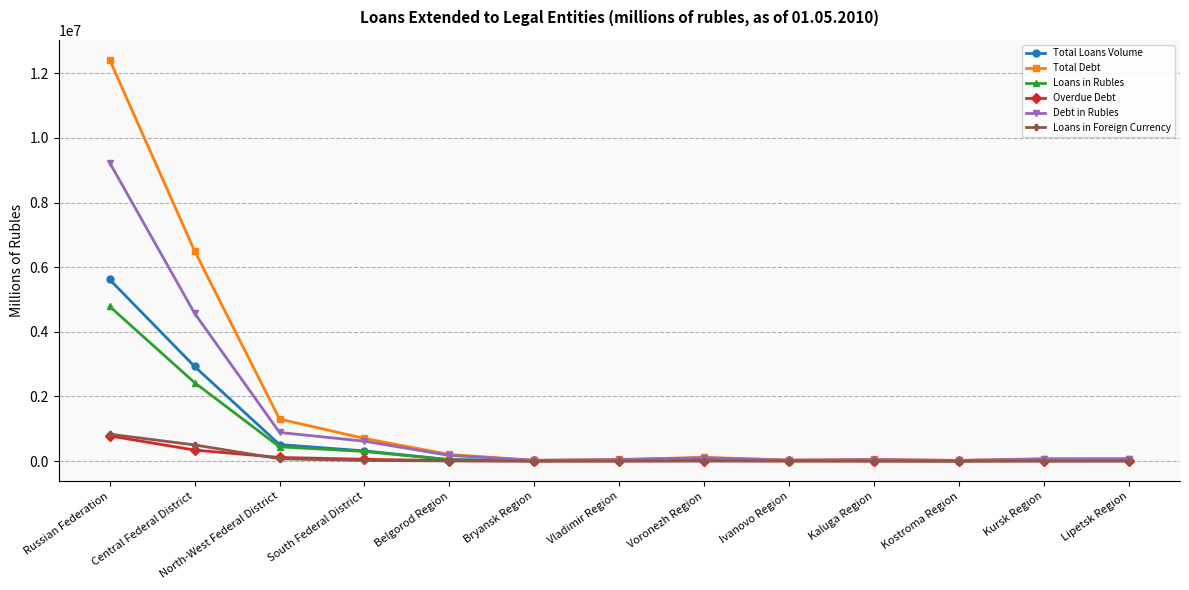

What is the difference between the maximum and second lowest values in the Total Loans Volume series?

5609248